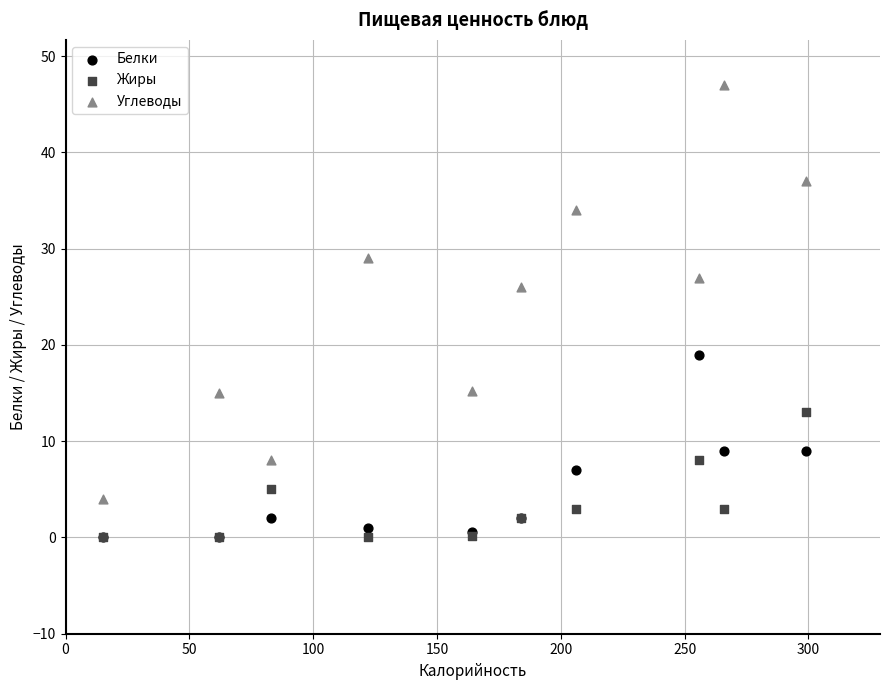

Which series has the largest Y range (max minus min)?

Углеводы